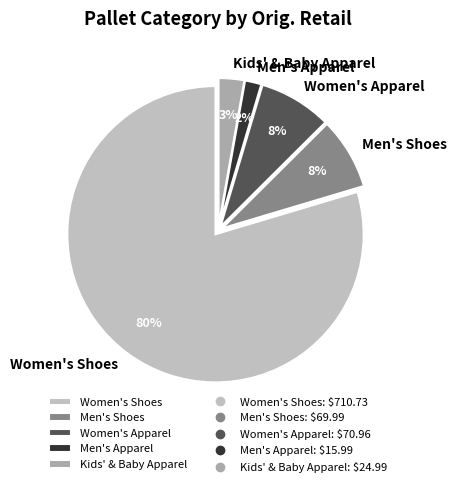

What is the largest slice in the pie chart?

Women's Shoes